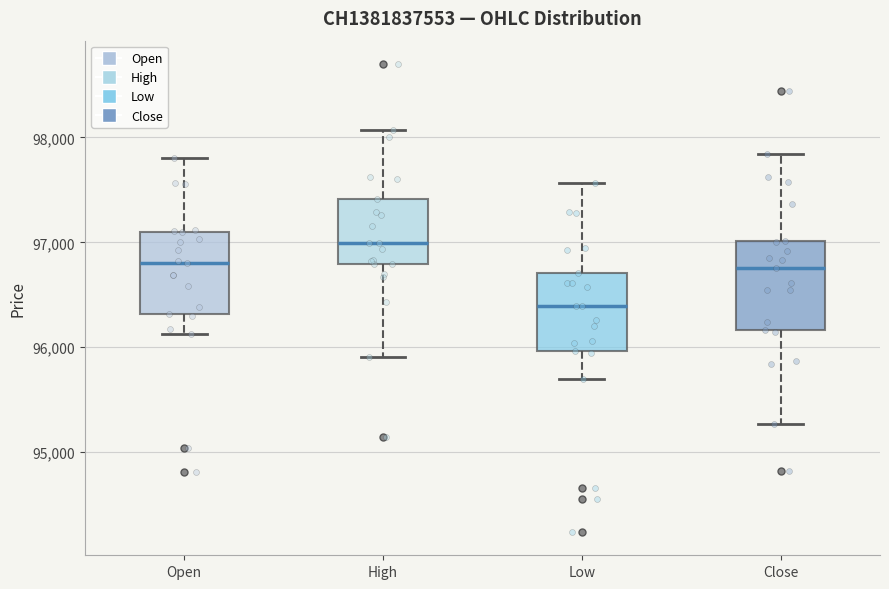

Reading left to right, read every box against the y-axis: the position of its median line, the range the box covers, and the ends of its whiskers. The values are not printed on the chart, so give them approximately, as read against the axis.

Open: median 96800, box 96300 to 97100, whiskers 96100 to 97800
High: median 97000, box 96800 to 97400, whiskers 95900 to 98100
Low: median 96400, box 96000 to 96700, whiskers 95700 to 97600
Close: median 96800, box 96200 to 97000, whiskers 95300 to 97800